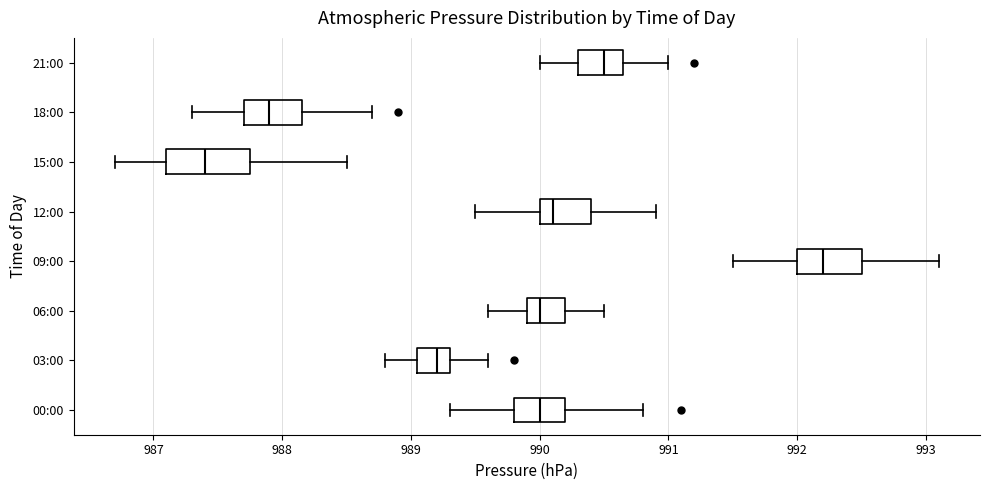

Which box has the furthest to the left median line?

15:00